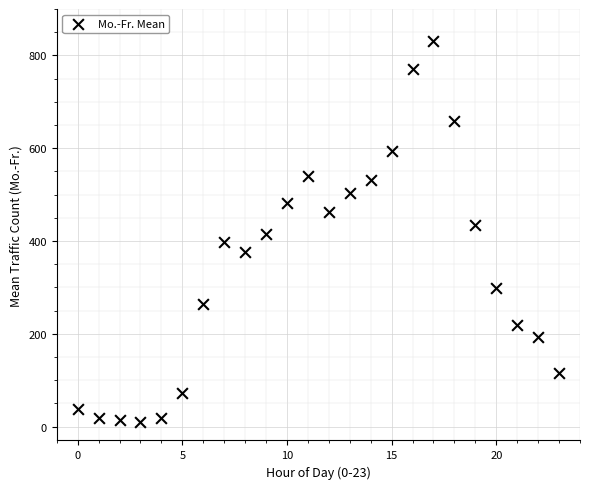

How many points are shown in the scatter plot?

24